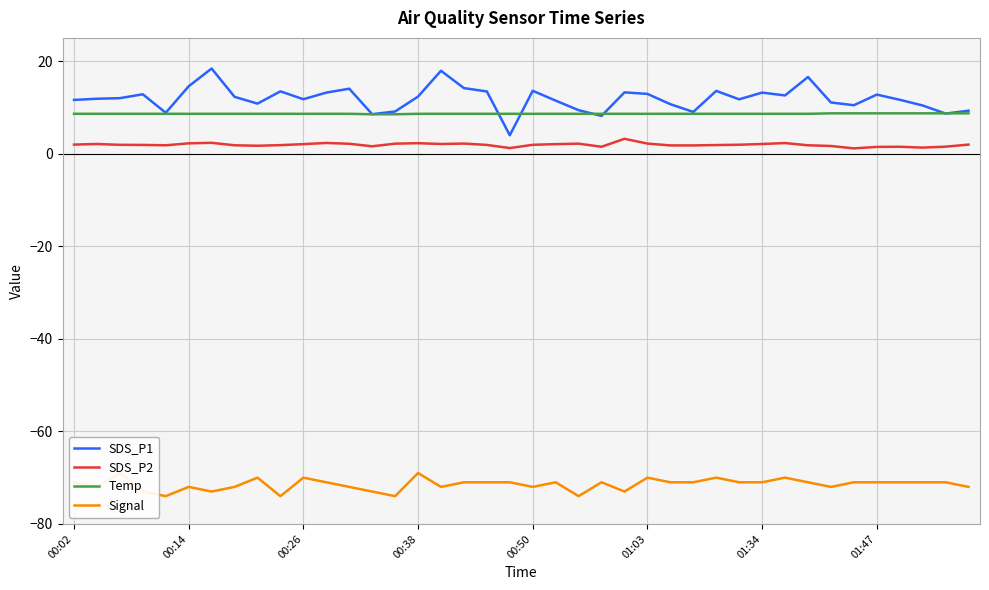

What is the value of the SDS_P1 point at the 18th from the left?

14.2